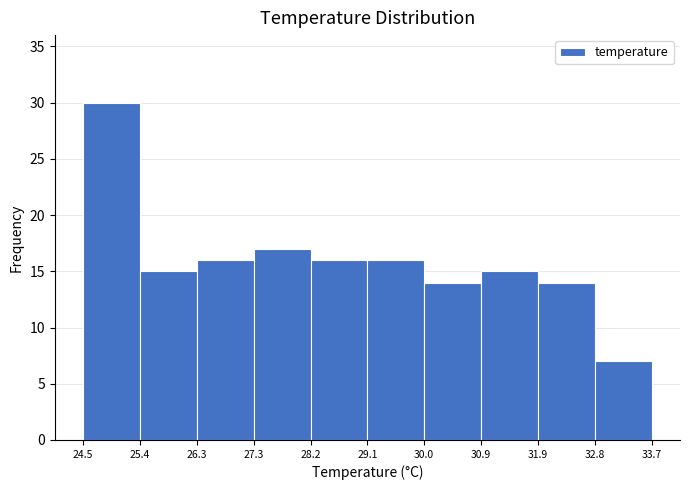

Reading left to right, transcribe this chart: for each bar, give the range it covers on the x-axis and its height. The values are not printed on the chart, so give them approximately, as read against the axis.

24.5 to 25.4: 30
25.4 to 26.3: 15
26.3 to 27.3: 16
27.3 to 28.2: 17
28.2 to 29.1: 16
29.1 to 30.0: 16
30.0 to 30.9: 14
30.9 to 31.9: 15
31.9 to 32.8: 14
32.8 to 33.7: 7